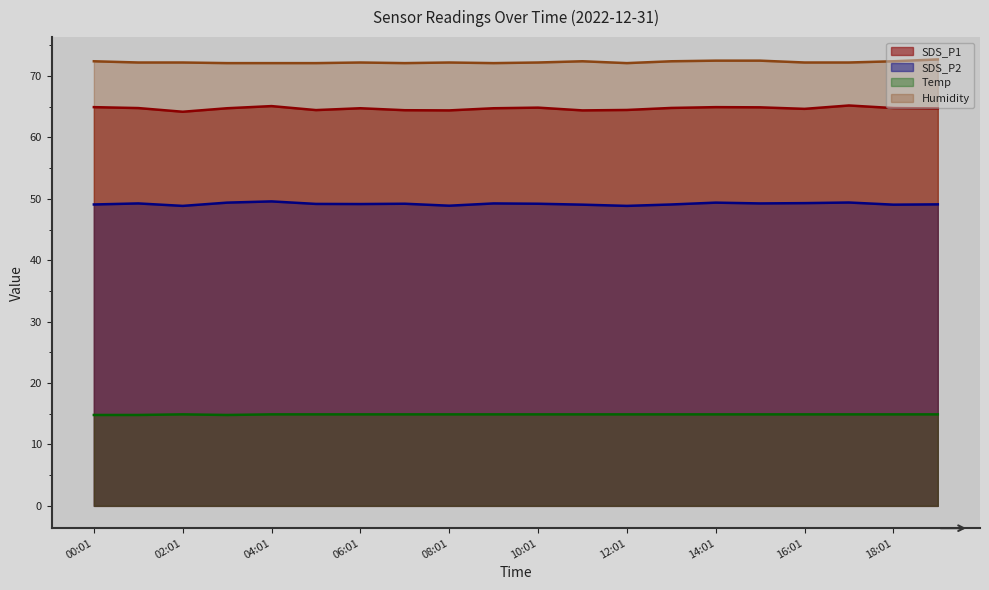

Does the chart display data point markers on the line(s)?

No